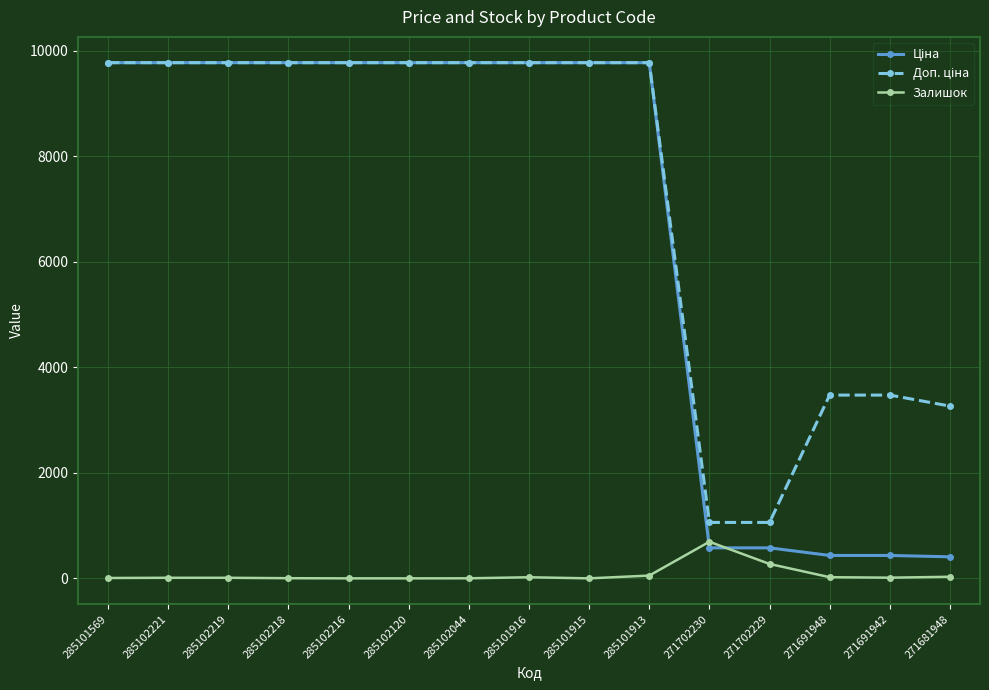

What is the maximum value shown in the chart?

9775.5